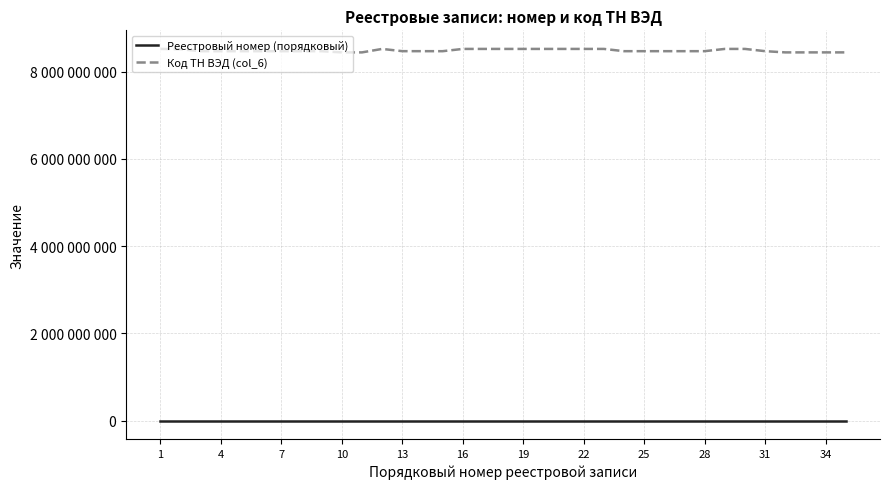

True or false: Код ТН ВЭД (col_6) and Реестровый номер (порядковый) intersect in this chart.

False